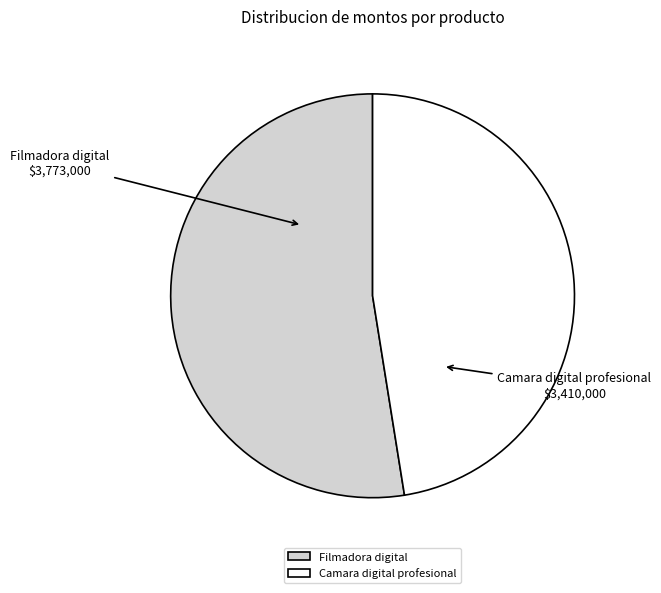

What is the largest slice in the pie chart?

Filmadora digital